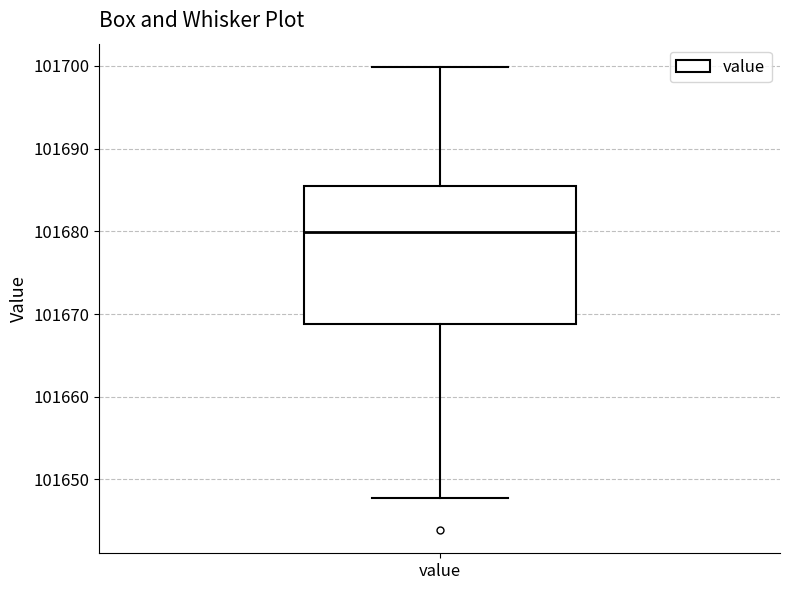

Read this box plot against the y-axis: the position of the median line, the range covered by the box, and the ends of both whiskers. The values are not printed on the chart, so give them approximately, as read against the axis.

median 101680, box 101669 to 101685, whiskers 101648 to 101700